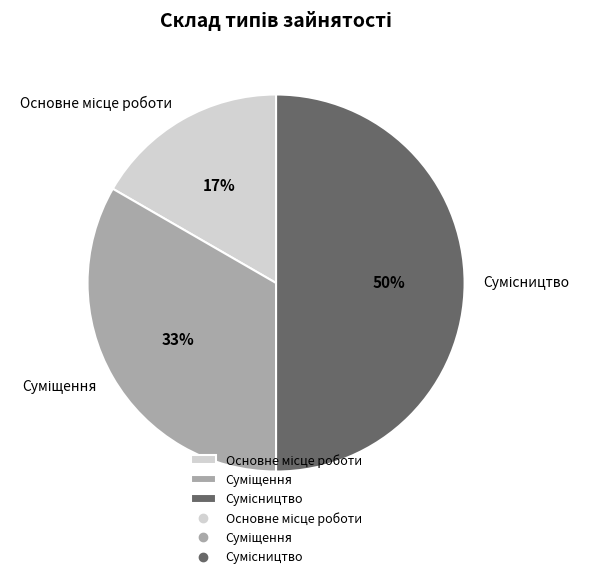

How many segments does this pie chart have?

3